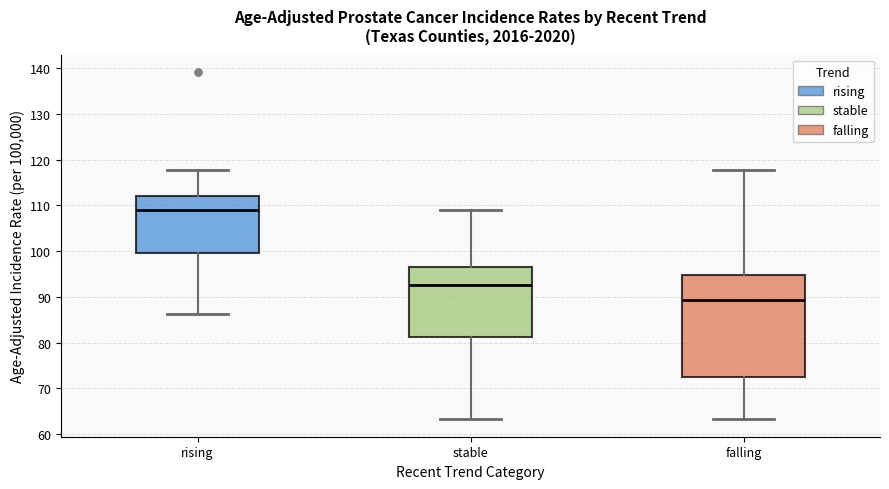

Which box's median line is the highest?

rising